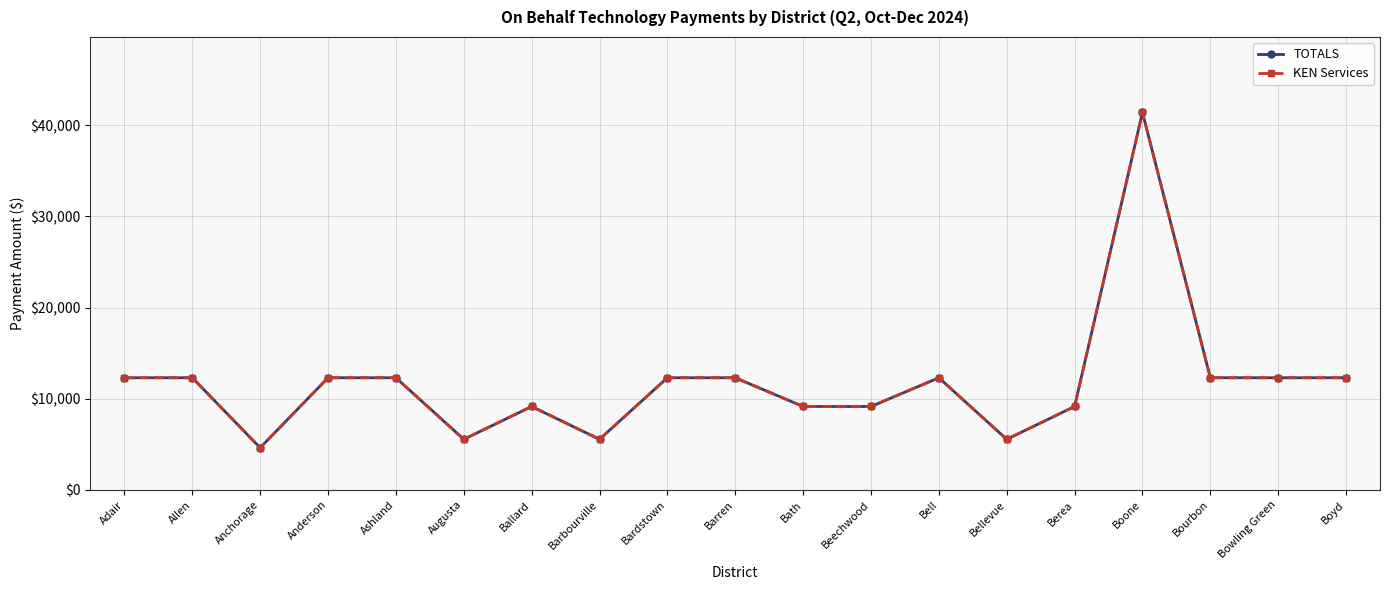

Between Ashland and Bowling Green, which series saw the biggest shift?

TOTALS